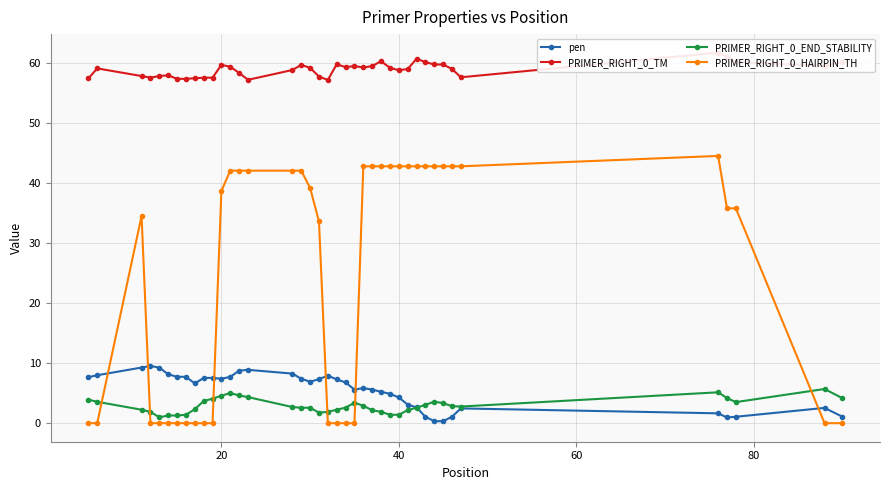

Count the number of categories in the chart.

40